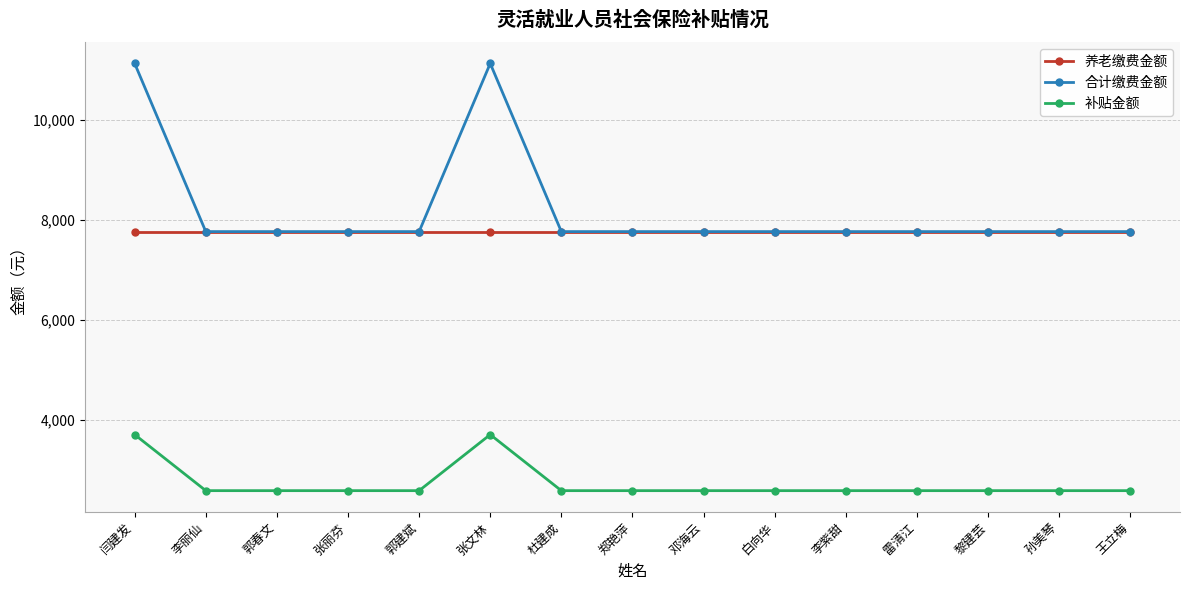

What is the maximum value for 补贴金额?

3707.9